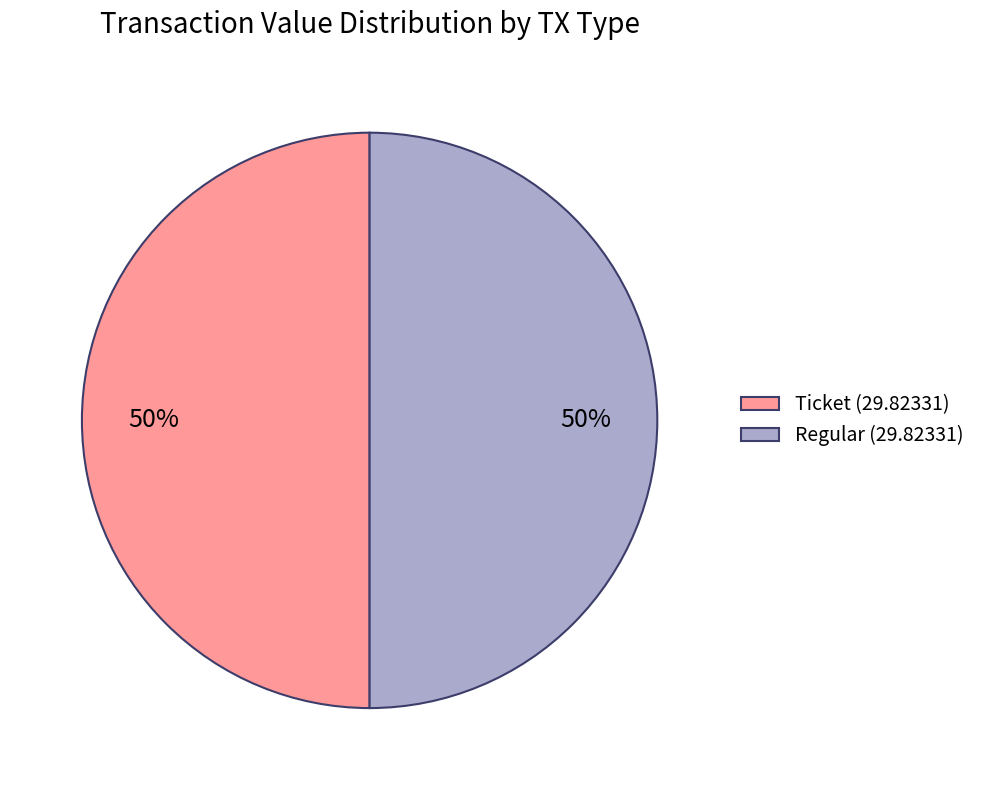

To the nearest percent, what is the average slice percentage?

50%